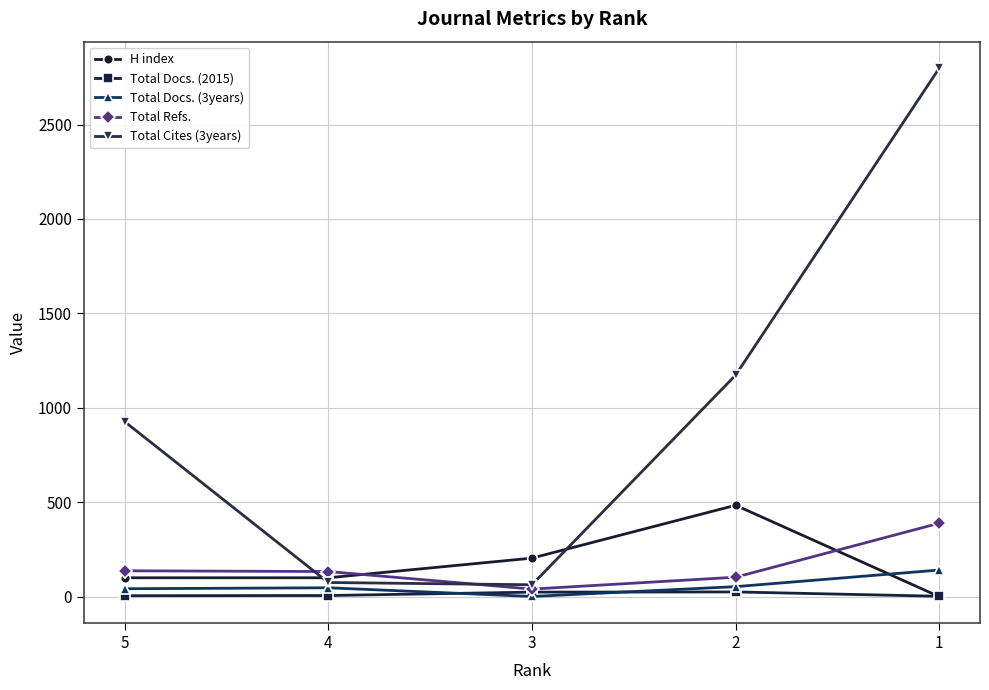

Which series changed the most between 5 and 4?

Total Cites (3years)